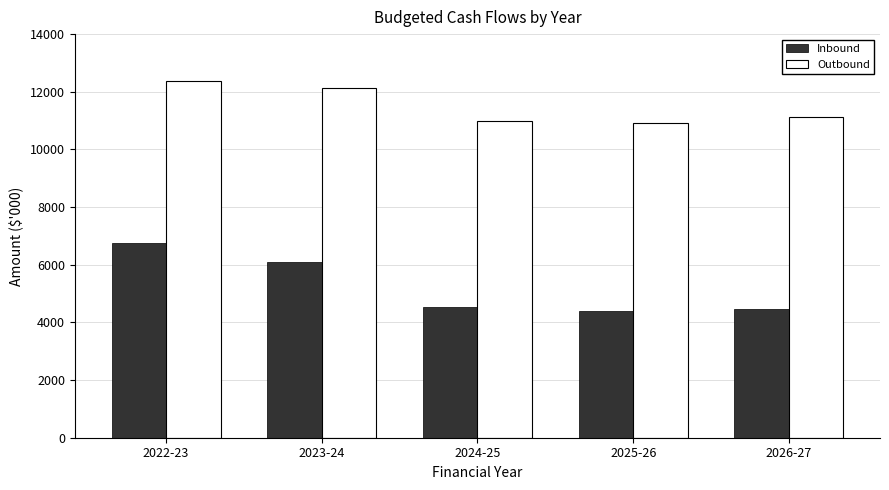

Reading right to left, extract all data points from this chart.

Inbound: 4466	4382	4551	6102	6751
Outbound: 11128	10907	10983	12142	12384